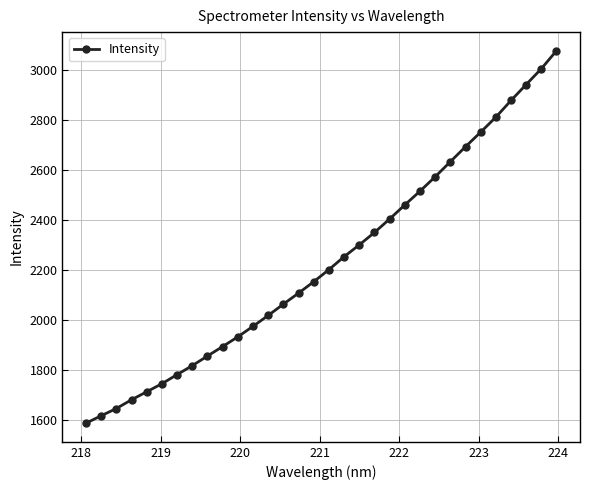

Does the chart display data point markers on the line(s)?

Yes